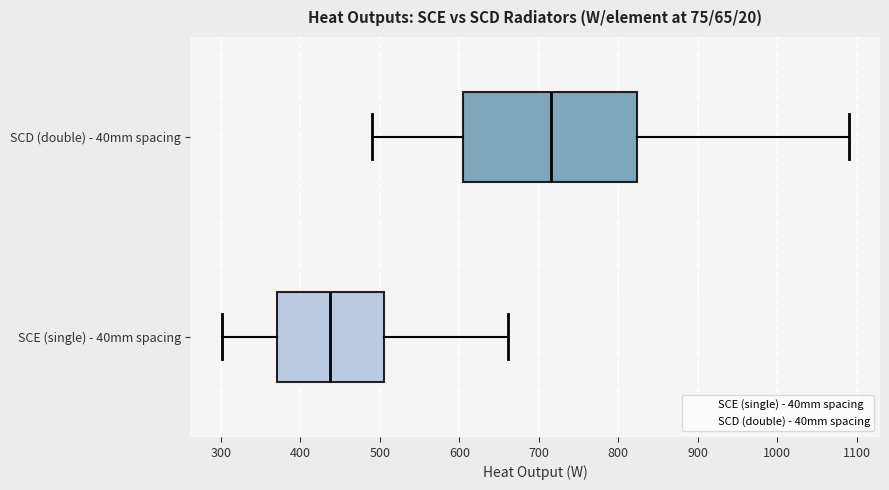

Reading bottom to top, transcribe this box plot: for each box, give where its median line is, the range the box spans, and where its two whiskers end, as read against the x-axis. The values are not printed on the chart, so give them approximately, as read against the axis.

SCE (single) - 40mm spacing: median 440, box 370 to 500, whiskers 300 to 660
SCD (double) - 40mm spacing: median 720, box 600 to 820, whiskers 490 to 1090